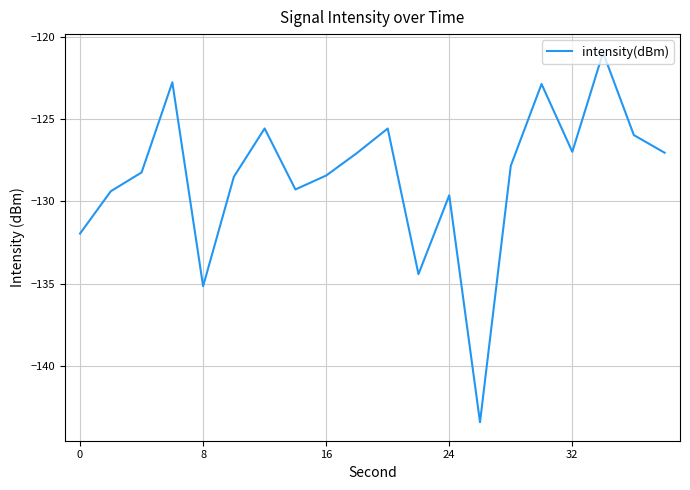

What is the smallest value displayed?

-143.4